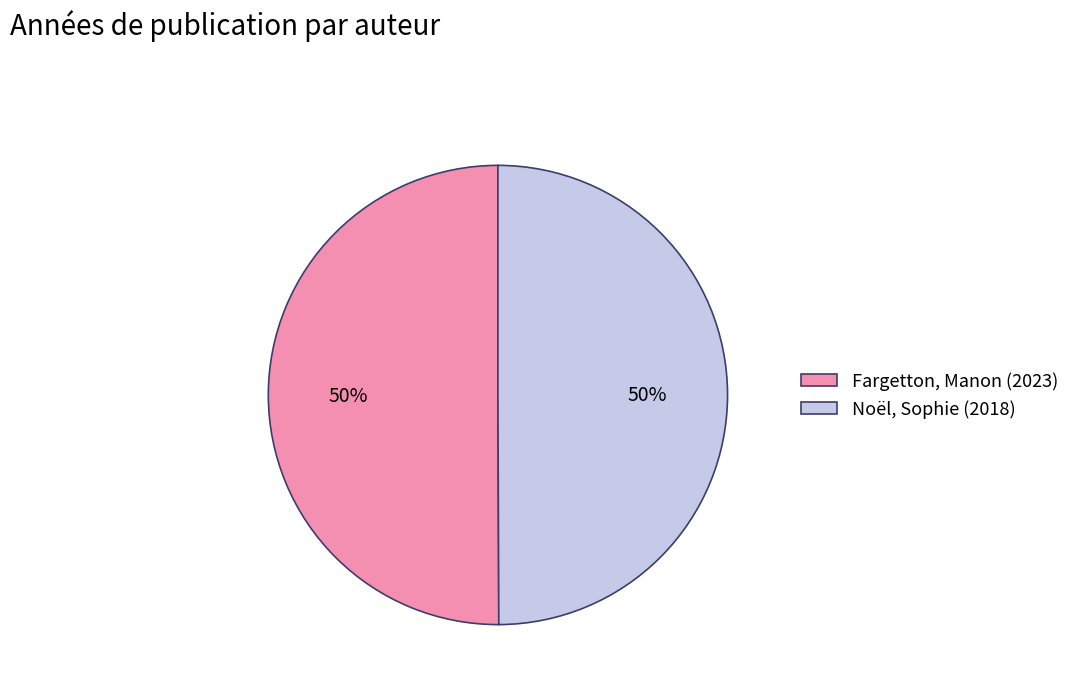

How many slices are in this pie chart?

2